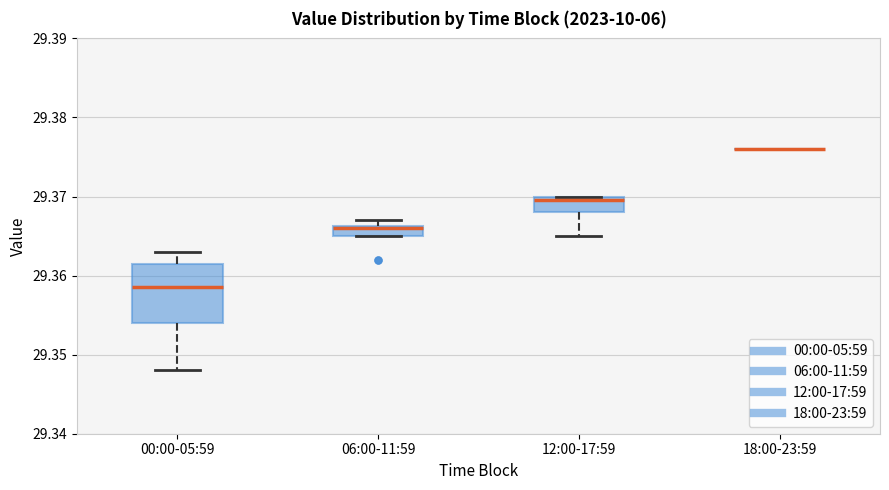

Which box is the tallest, from its lower edge to its upper edge?

00:00-05:59